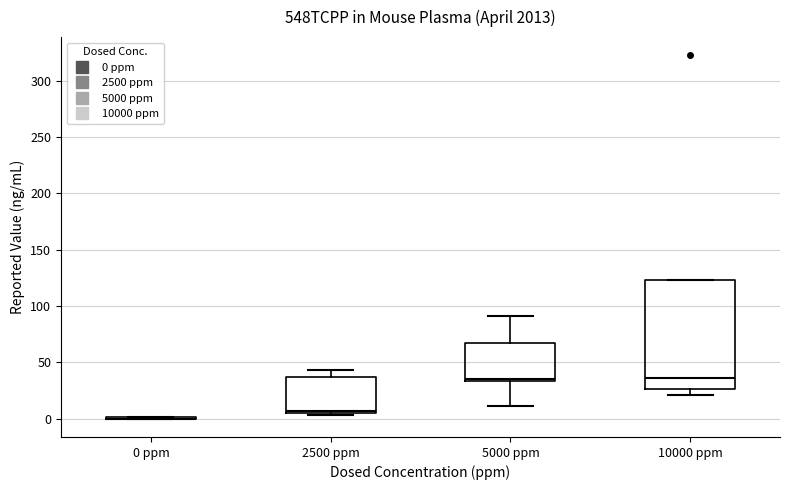

Comparing the boxes themselves (not the whiskers), which one is the tallest?

10000 ppm